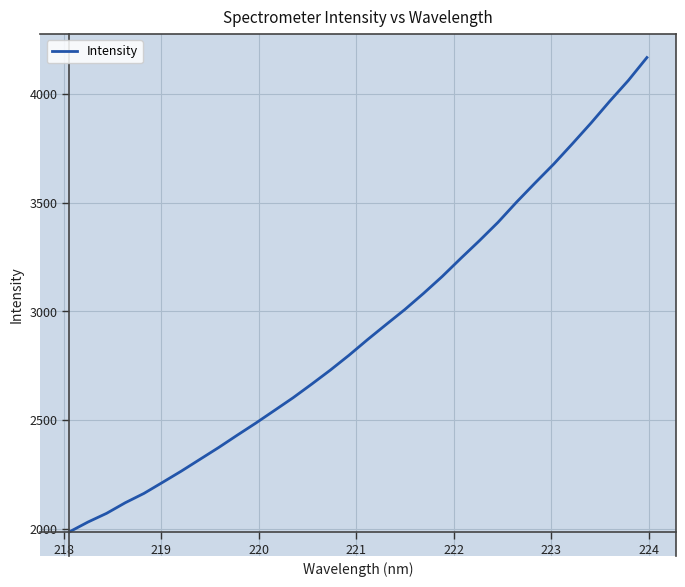

What is the minimum value shown in the chart?

1986.5